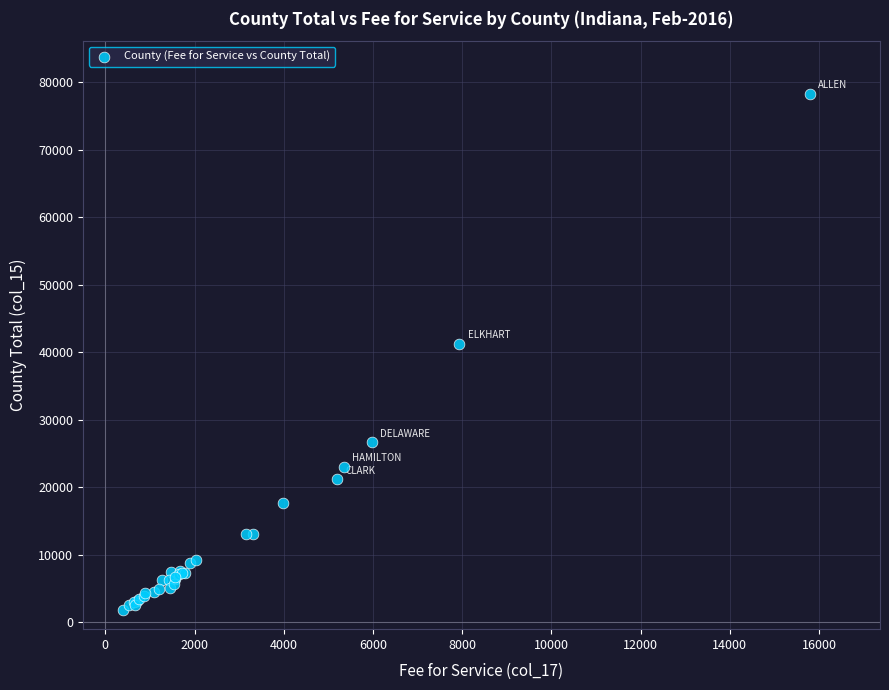

What Y value in the scatter plot is closest to 40091?

41289